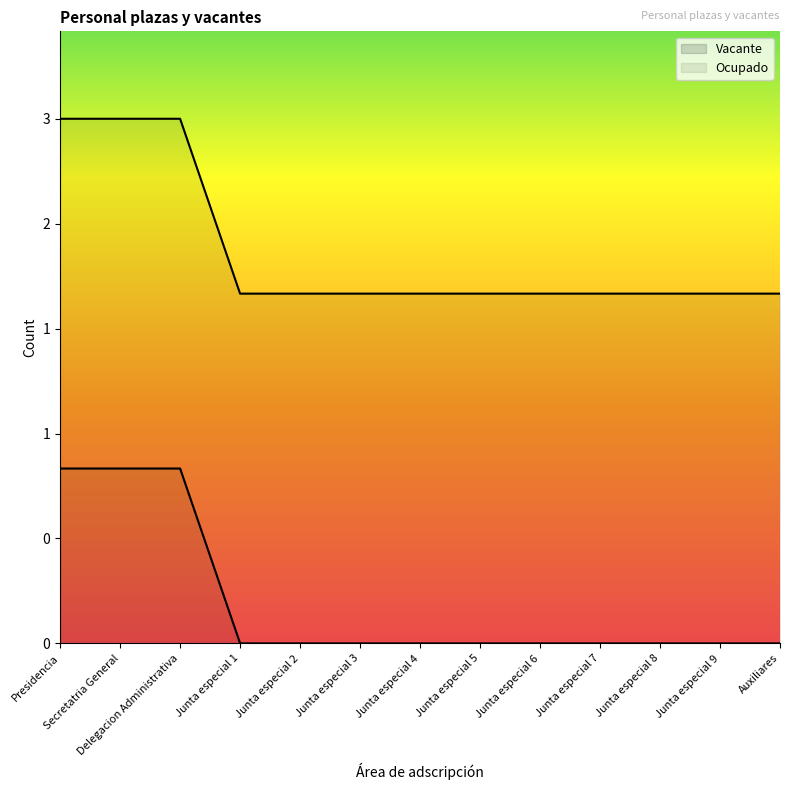

The value at Junta especial 6 is 1. True or false?

False